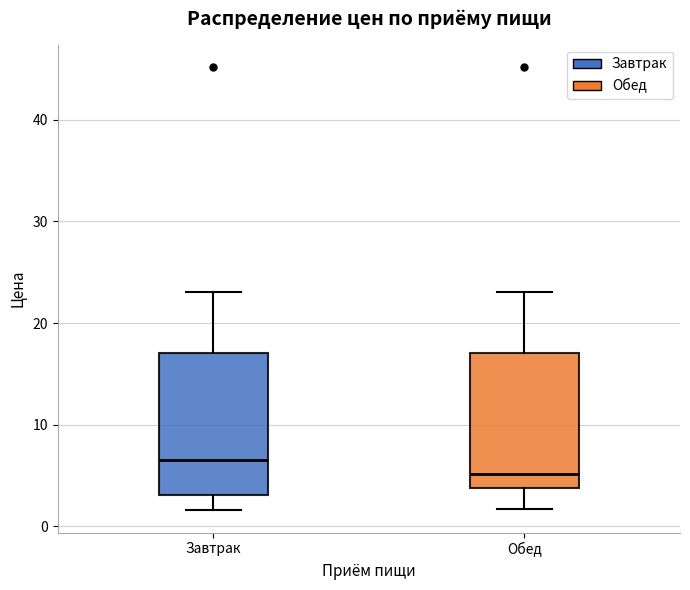

Reading left to right, transcribe this box plot: for each box, give where its median line is, the range the box spans, and where its two whiskers end, as read against the y-axis. The values are not printed on the chart, so give them approximately, as read against the axis.

Завтрак: median 7, box 3 to 17, whiskers 2 to 23
Обед: median 5, box 4 to 17, whiskers 2 to 23